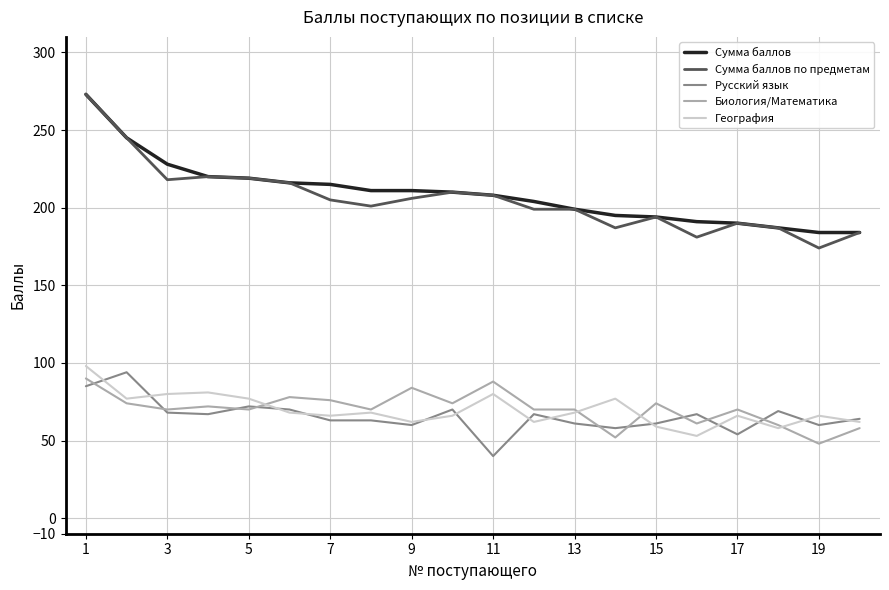

True or false: Сумма баллов and География cross at least once.

False